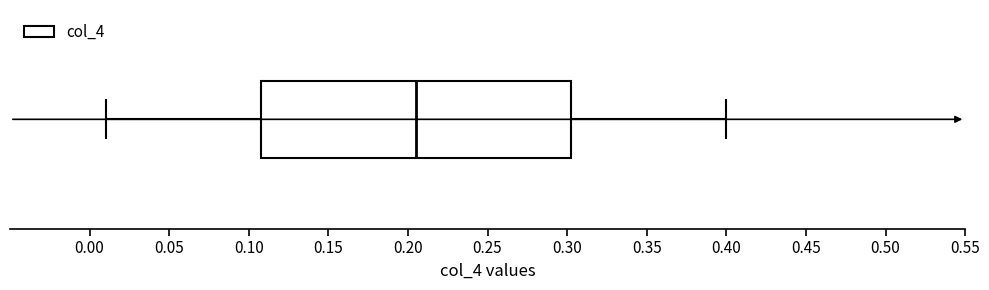

Where does the median line of the box sit on the x-axis? The values are not printed on the chart, so give them approximately, as read against the axis.

0.205